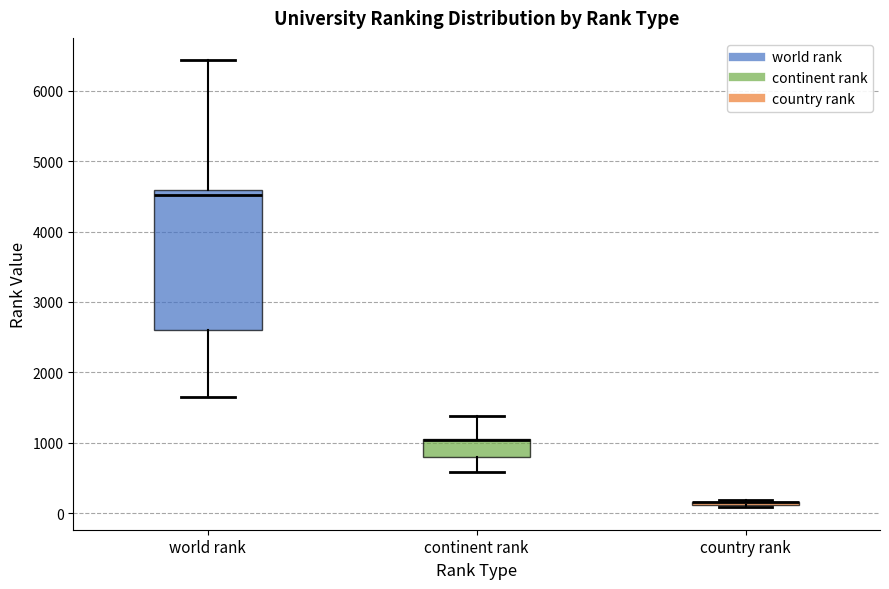

Which box is the tallest, from its lower edge to its upper edge?

world rank